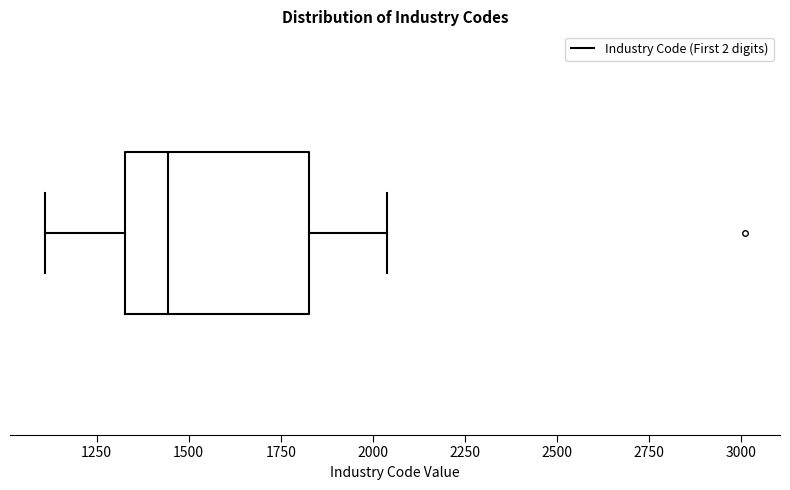

Where does the left whisker of the box end on the x-axis? The values are not printed on the chart, so give them approximately, as read against the axis.

1100